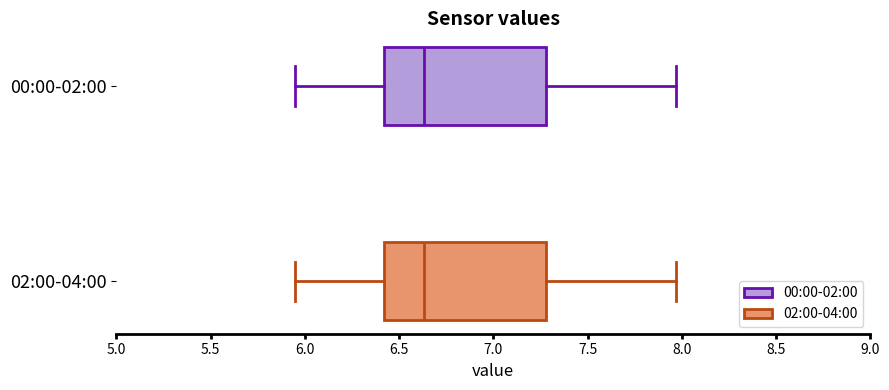

Where does the right whisker of the box for 00:00-02:00 end on the x-axis? The values are not printed on the chart, so give them approximately, as read against the axis.

7.95